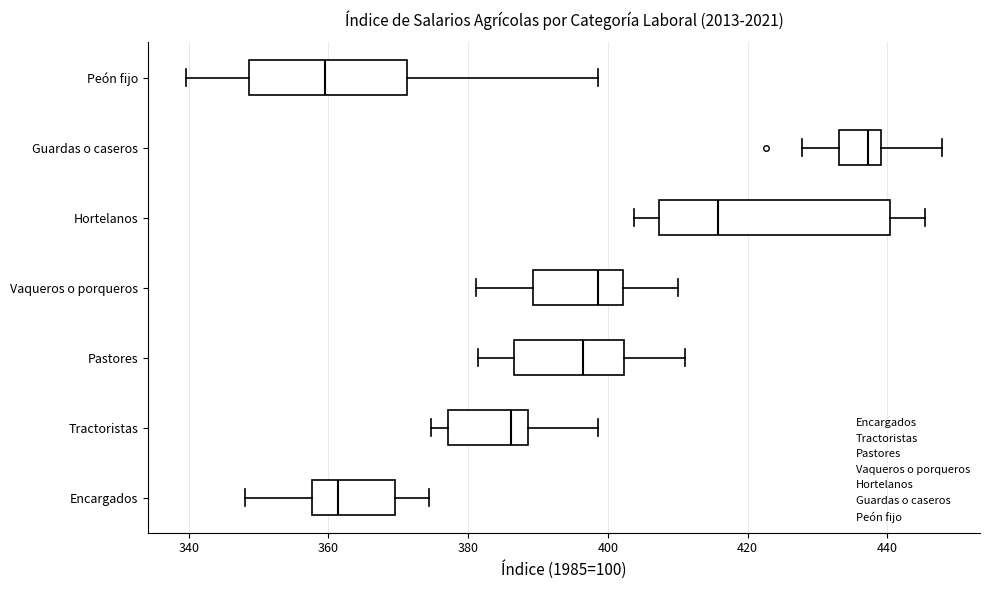

Comparing the boxes themselves (not the whiskers), which one is the widest?

Hortelanos